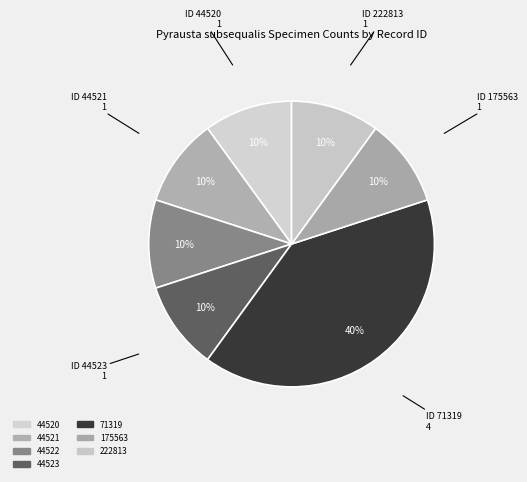

Which has a higher value, 222813 or 44522?

222813